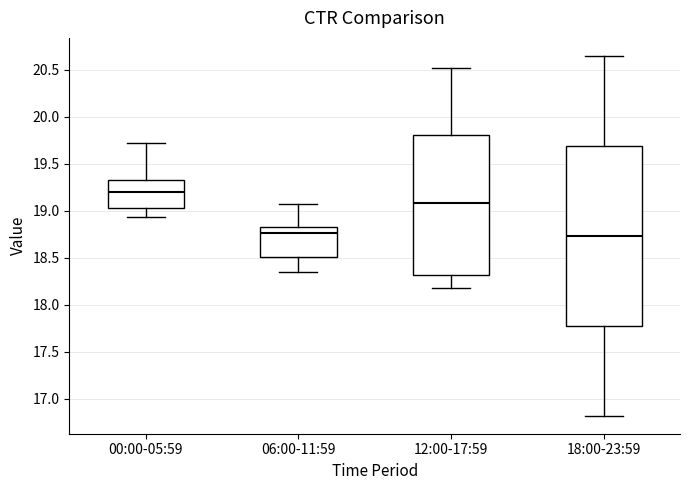

Where does the upper whisker of the box for 12:00-17:59 end on the y-axis? The values are not printed on the chart, so give them approximately, as read against the axis.

20.50